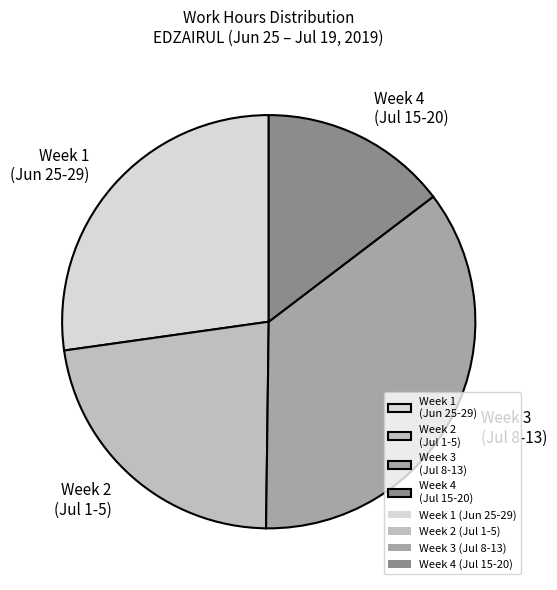

How many segments does this pie chart have?

4